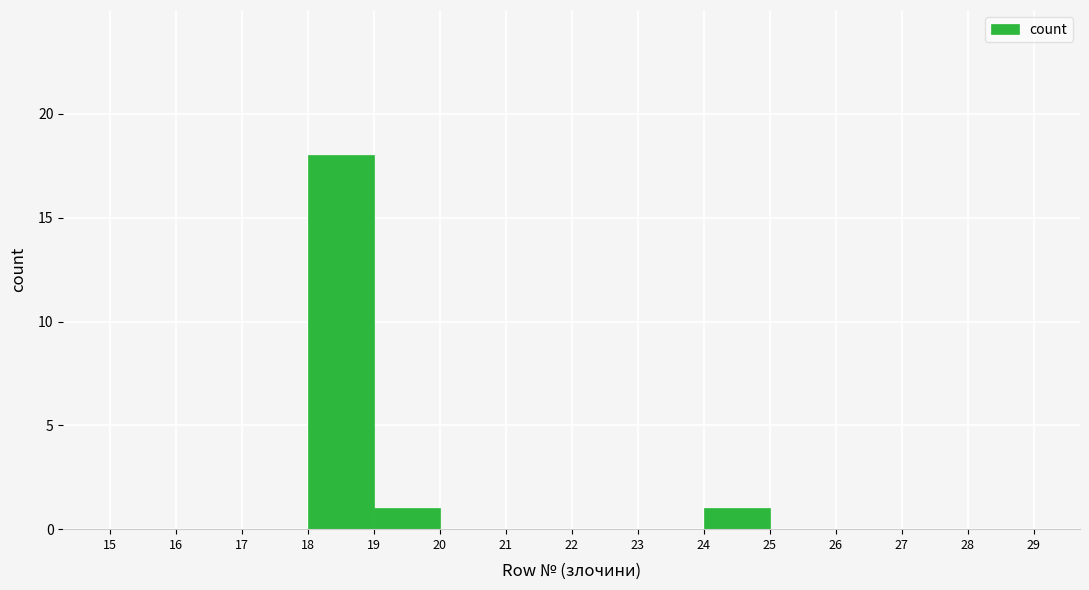

Over which range of the x-axis is the bar tallest?

18 to 19